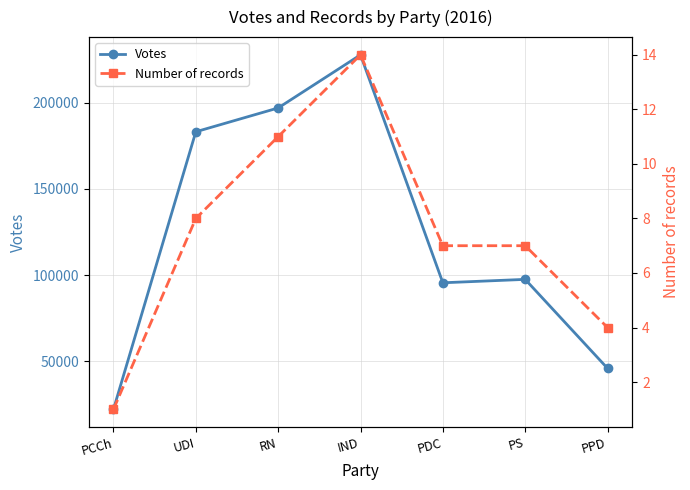

Which has a higher value, PS or IND?

IND